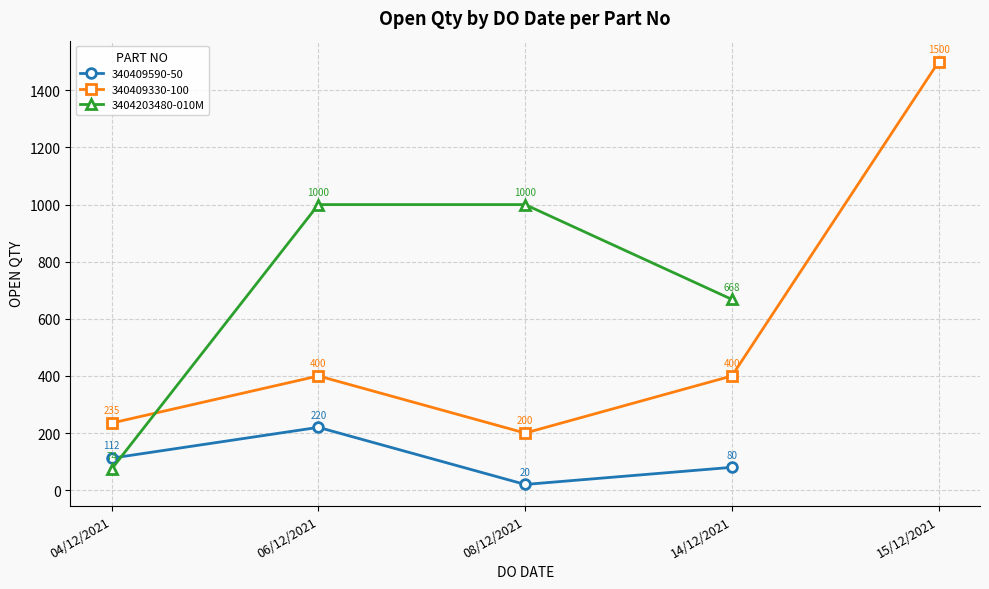

What is the greatest value displayed?

1000